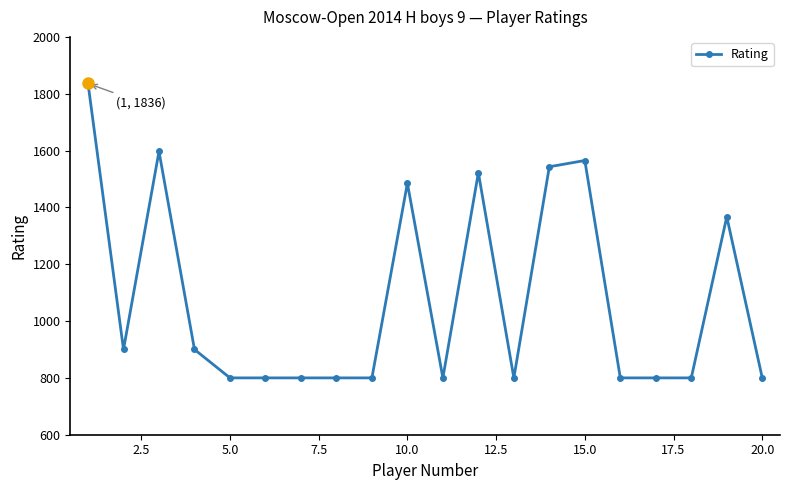

Reading right to left, transcribe all the data shown in this chart.

800	1367	800	800	800	1565	1543	800	1522	800	1485	800	800	800	800	800	900	1597	900	1836